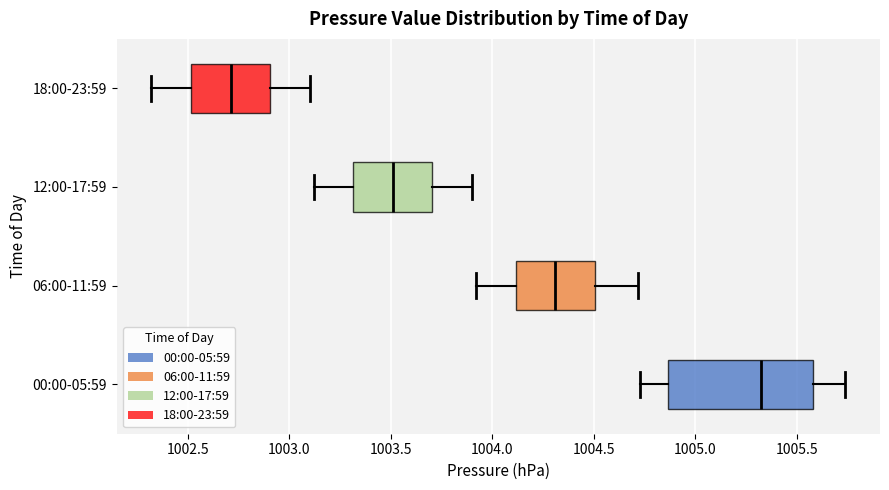

Comparing the boxes themselves (not the whiskers), which one is the widest?

00:00-05:59